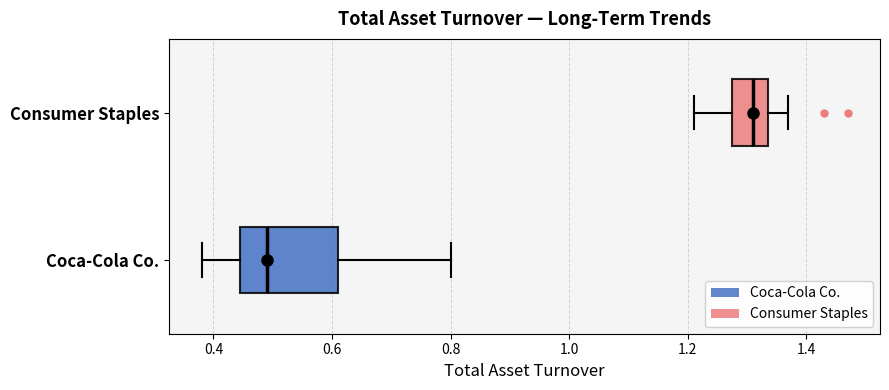

Reading bottom to top, transcribe this box plot: for each box, give where its median line is, the range the box spans, and where its two whiskers end, as read against the x-axis. The values are not printed on the chart, so give them approximately, as read against the axis.

Coca-Cola Co.: median 0.50, box 0.44 to 0.62, whiskers 0.38 to 0.80
Consumer Staples: median 1.32, box 1.28 to 1.34, whiskers 1.22 to 1.38